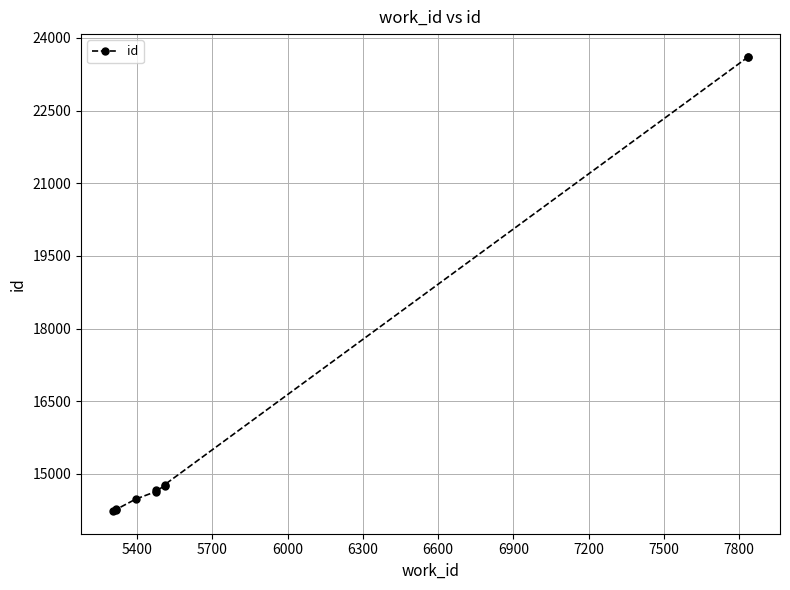

The value at 7500 is 5045. True or false?

False